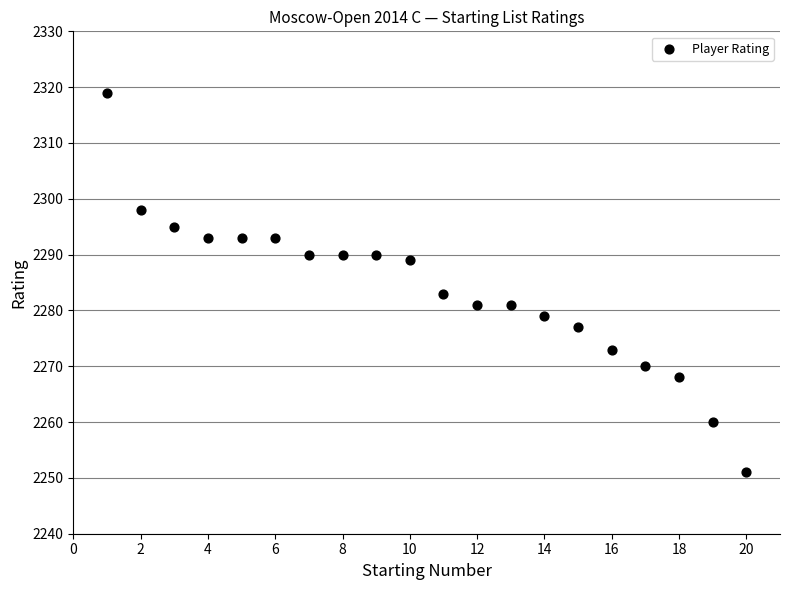

What is the range of Y values (max minus min)?

68